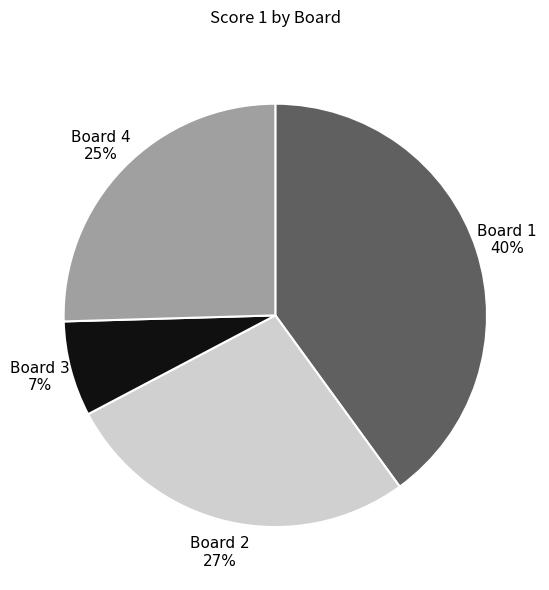

What percentage is the Board 1 slice, to the nearest percent?

40%